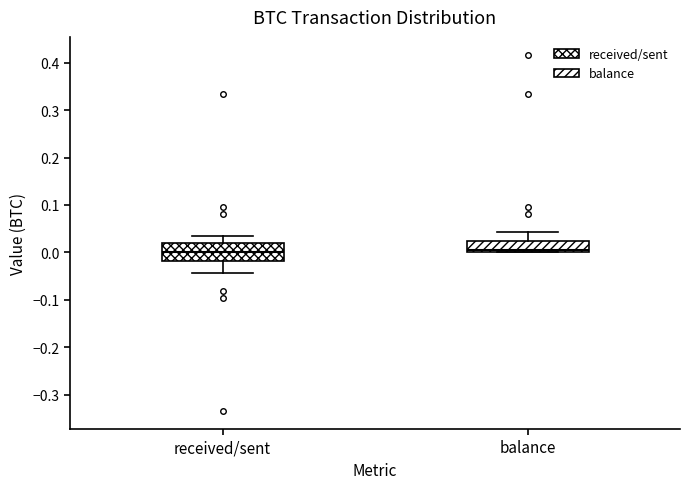

Reading left to right, transcribe this box plot: for each box, give where its median line is, the range the box spans, and where its two whiskers end, as read against the y-axis. The values are not printed on the chart, so give them approximately, as read against the axis.

received/sent: median 0.00, box -0.02 to 0.02, whiskers -0.04 to 0.03
balance: median 0.01, box 0.00 to 0.02, whiskers 0.00 to 0.04